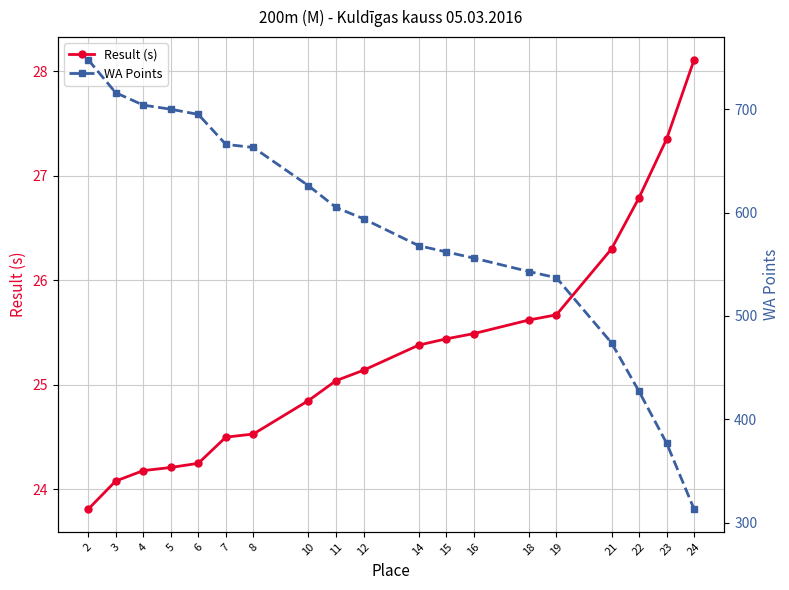

List the labels in order of Result (s) value, smallest first.

2, 3, 4, 5, 6, 7, 8, 10, 11, 12, 14, 15, 16, 18, 19, 21, 22, 23, 24